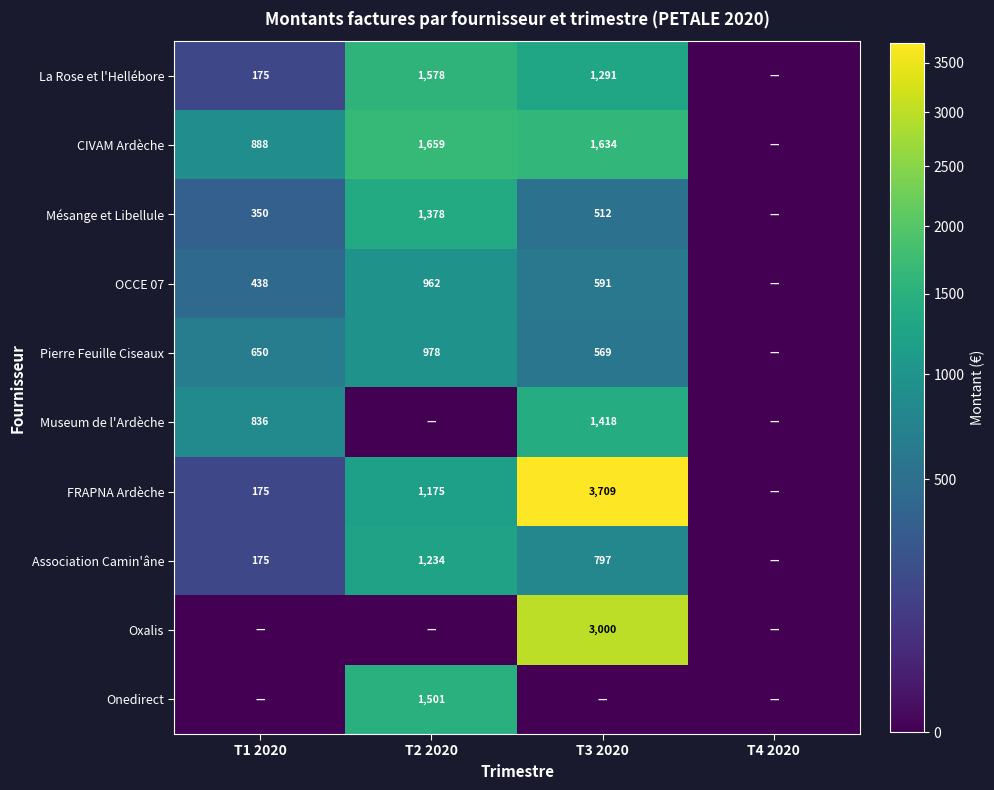

Which label corresponds to the largest value in the chart?

T3 2020